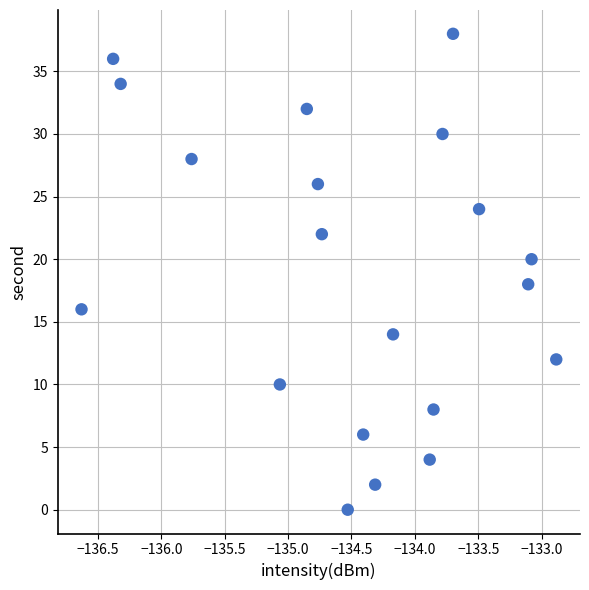

What is the range of Y values (max minus min)?

38